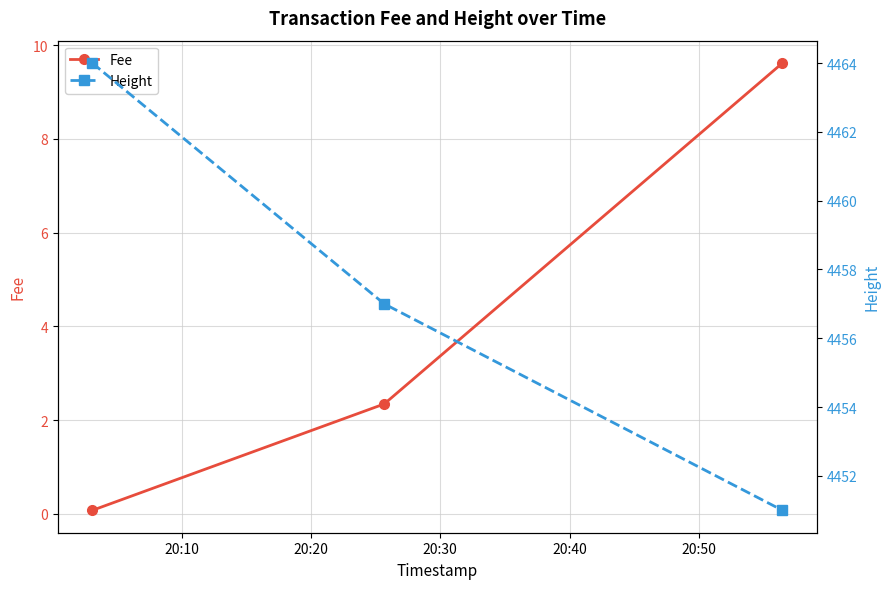

Reading left to right, transcribe all the data shown in this chart.

Fee: 0.1	2.3	9.6
Height: 4464.0	4457.0	4451.0